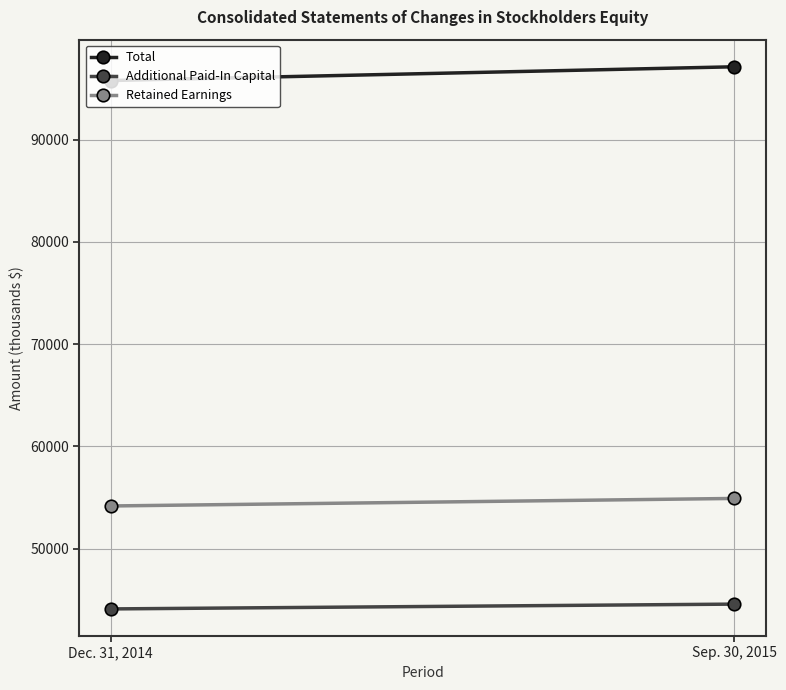

Is this an area chart (filled region under the line)?

No